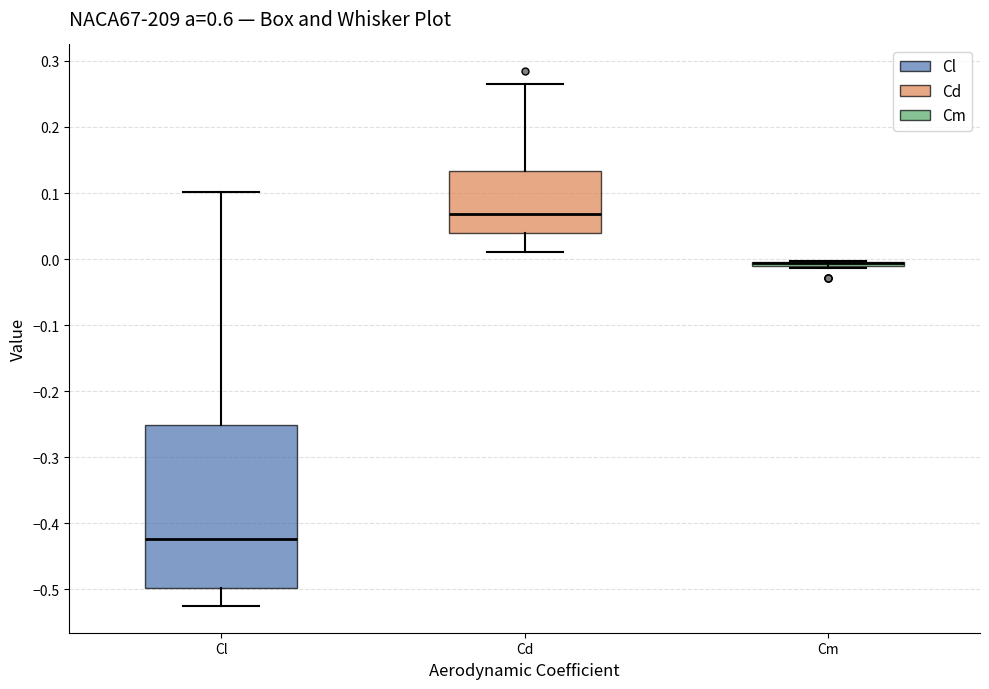

Reading left to right, transcribe this box plot: for each box, give where its median line is, the range the box spans, and where its two whiskers end, as read against the y-axis. The values are not printed on the chart, so give them approximately, as read against the axis.

Cl: median -0.42, box -0.50 to -0.25, whiskers -0.52 to 0.10
Cd: median 0.07, box 0.04 to 0.13, whiskers 0.01 to 0.27
Cm: box collapsed to a line at -0.01, whiskers -0.01 to 0.00